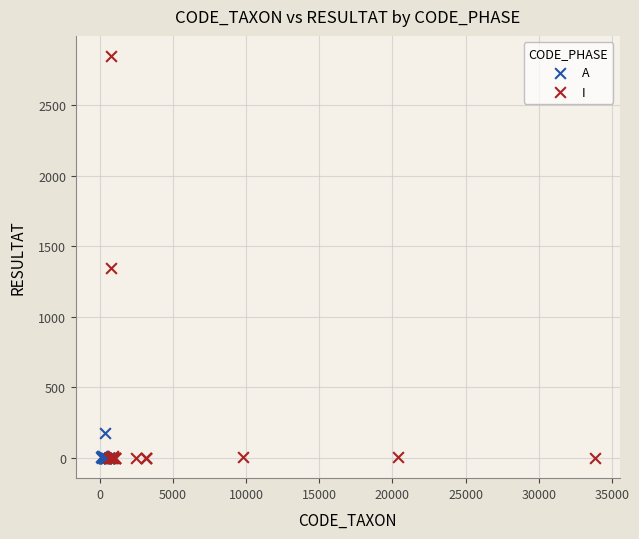

What are all the series names shown in the legend?

A, I